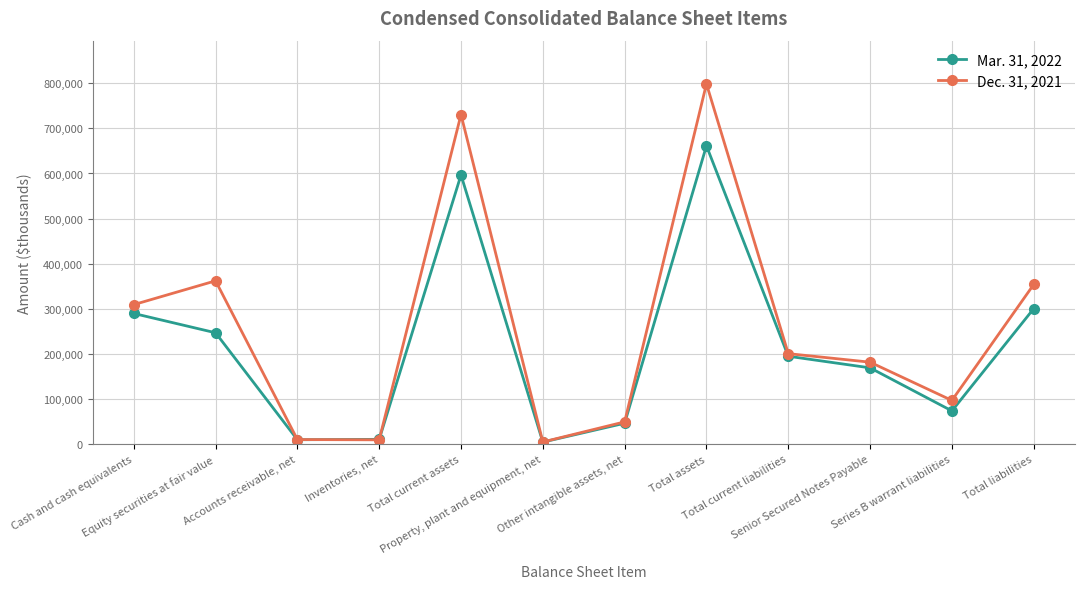

Is this an area chart (filled region under the line)?

No